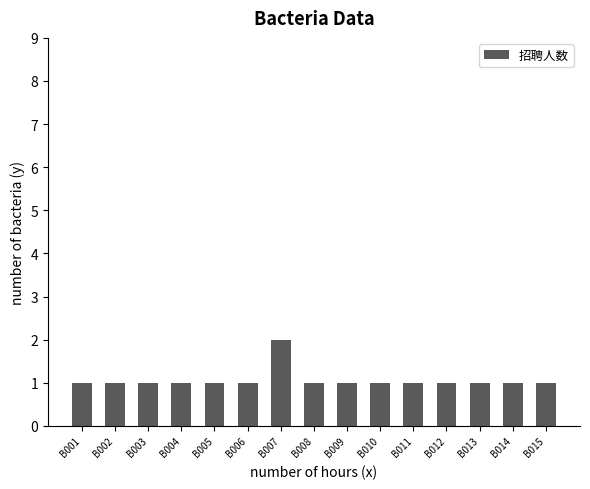

The chart shows a value of 0 at B003. True or false?

False